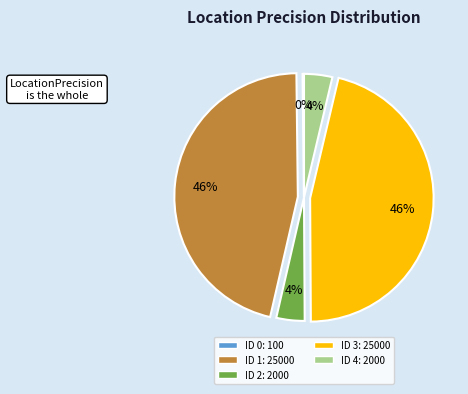

Does ID 3 represent more than half of the total?

No